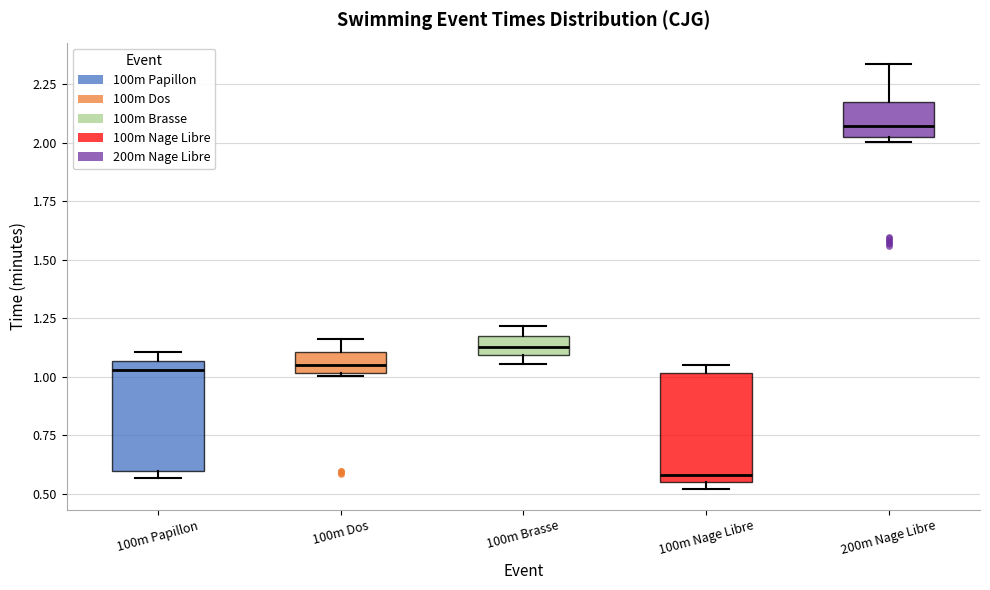

Where is the lower edge of the box for 100m Papillon on the y-axis? The values are not printed on the chart, so give them approximately, as read against the axis.

0.60